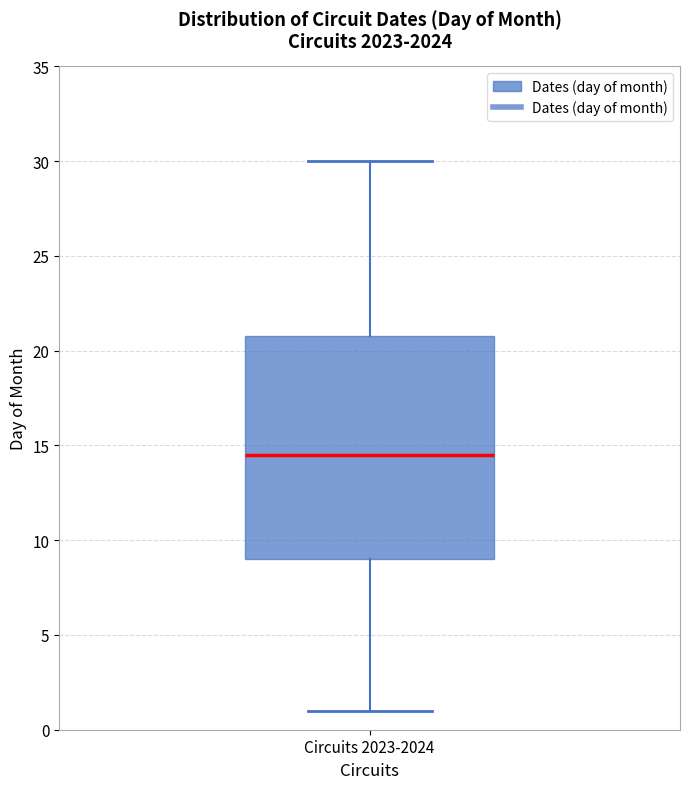

Read this box plot against the y-axis: the position of the median line, the range covered by the box, and the ends of both whiskers. The values are not printed on the chart, so give them approximately, as read against the axis.

median 14.5, box 9.0 to 21.0, whiskers 1.0 to 30.0